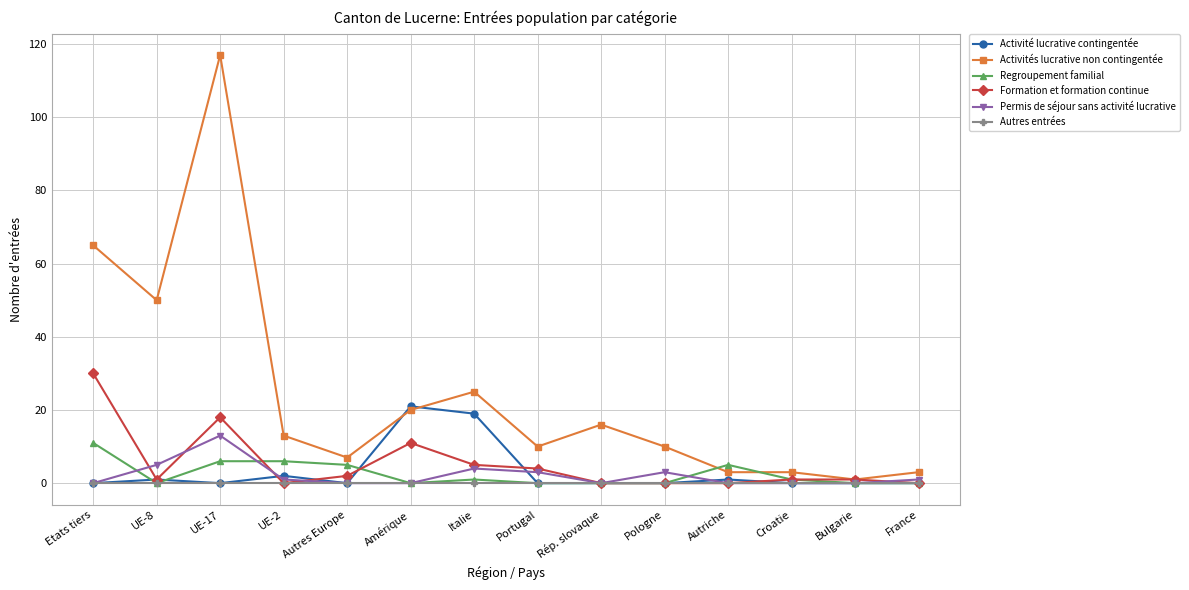

True or false: Permis de séjour sans activité lucrative has more than 2 interior local peaks.

True